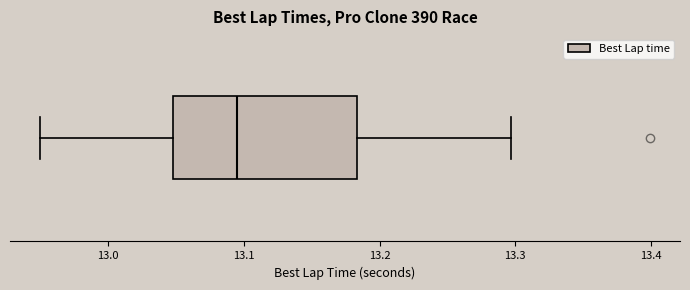

Read this box plot against the x-axis: the position of the median line, the range covered by the box, and the ends of both whiskers. The values are not printed on the chart, so give them approximately, as read against the axis.

median 13.10, box 13.05 to 13.18, whiskers 12.95 to 13.30